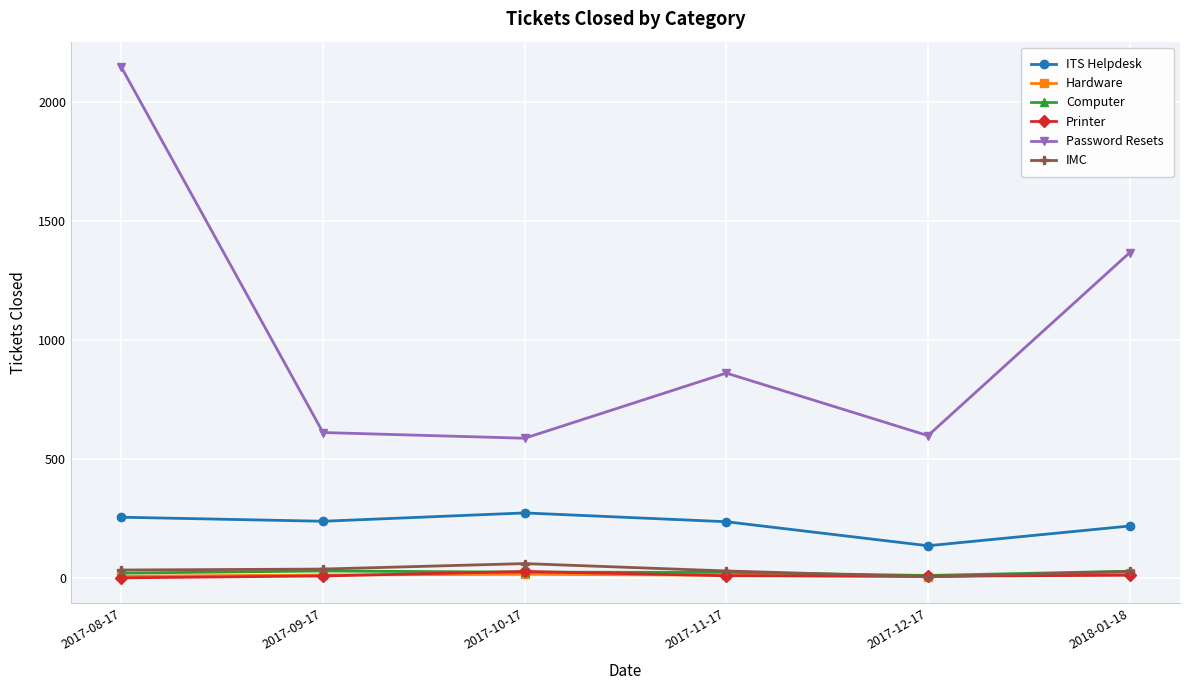

What are all the series names shown in the legend?

ITS Helpdesk, Hardware, Computer, Printer, Password Resets, IMC